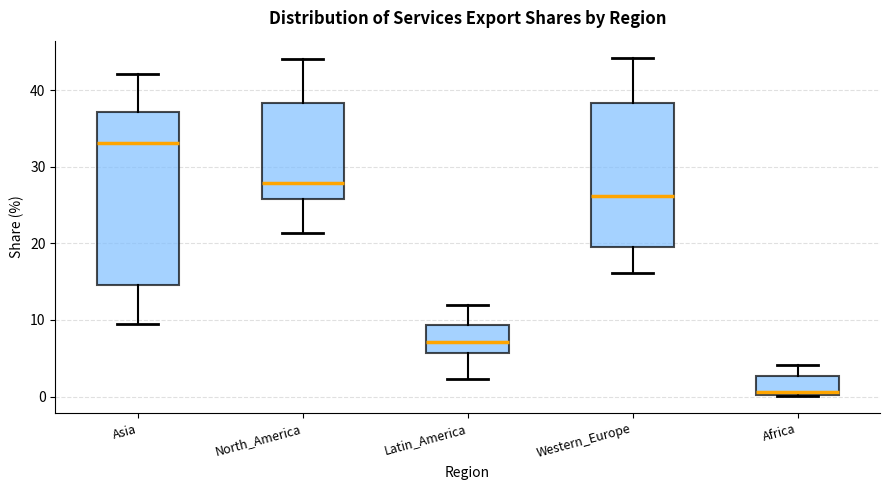

Reading left to right, transcribe this box plot: for each box, give where its median line is, the range the box spans, and where its two whiskers end, as read against the y-axis. The values are not printed on the chart, so give them approximately, as read against the axis.

Asia: median 33, box 15 to 37, whiskers 9 to 42
North_America: median 28, box 26 to 38, whiskers 21 to 44
Latin_America: median 7, box 6 to 9, whiskers 2 to 12
Western_Europe: median 26, box 20 to 38, whiskers 16 to 44
Africa: median 1, box 0 to 3, whiskers 0 to 4